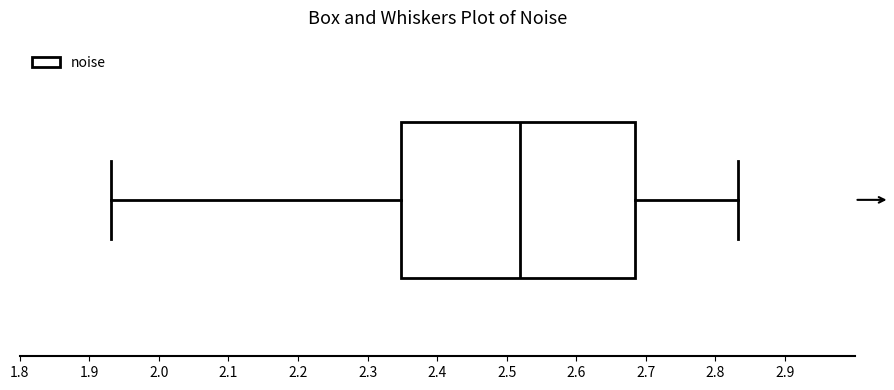

Transcribe this box plot: give where the median line is, the range the box spans, and where the two whiskers end, as read against the x-axis. The values are not printed on the chart, so give them approximately, as read against the axis.

median 2.52, box 2.35 to 2.68, whiskers 1.93 to 2.83